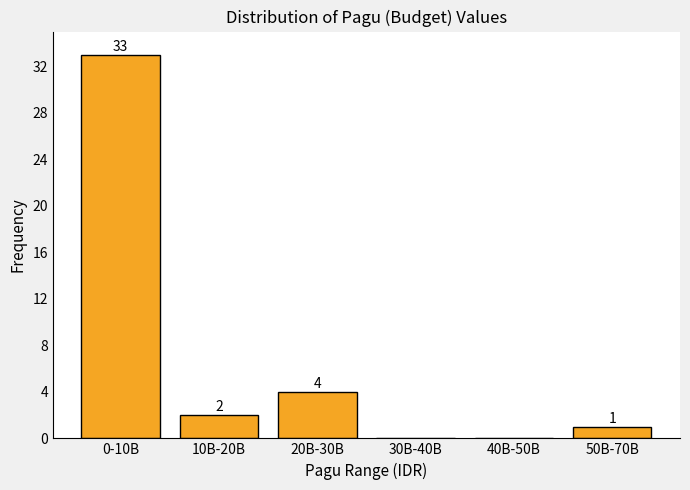

Reading left to right, what are all the values shown in this chart?

0-10B=33	10B-20B=2	20B-30B=4	30B-40B=0	40B-50B=0	50B-70B=1